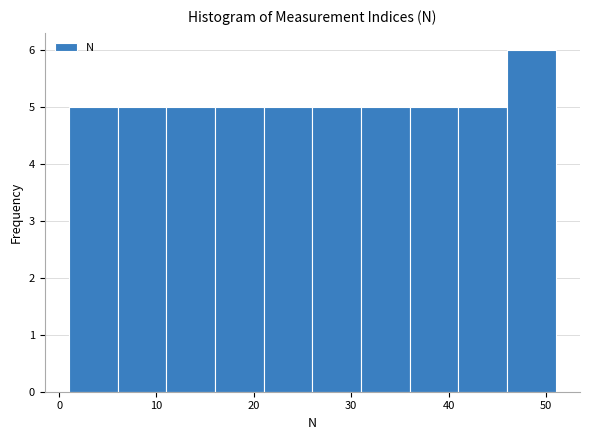

Over which range of the x-axis is the bar tallest?

46 to 51